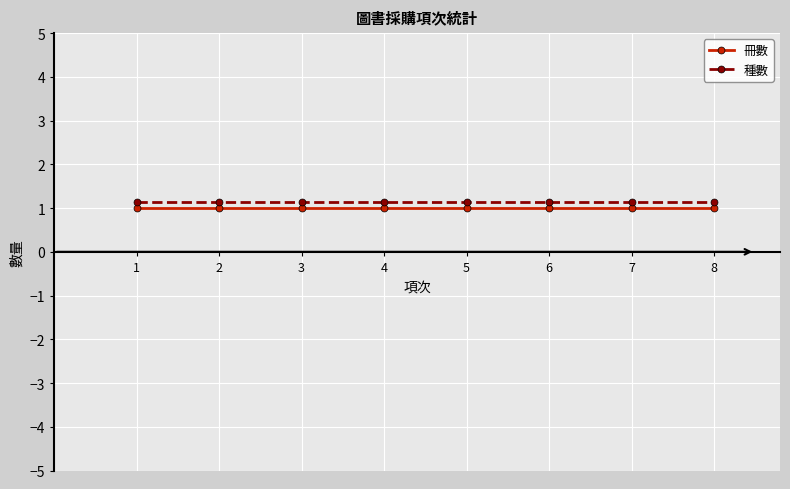

What is the average value of the 冊數 series?

1.0